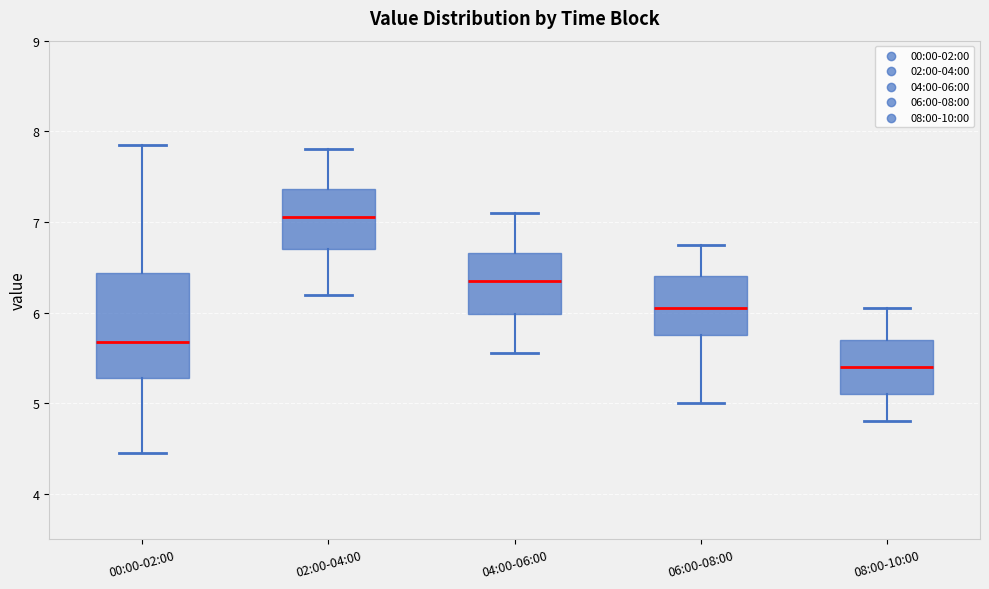

Which box is the tallest, from its lower edge to its upper edge?

00:00-02:00